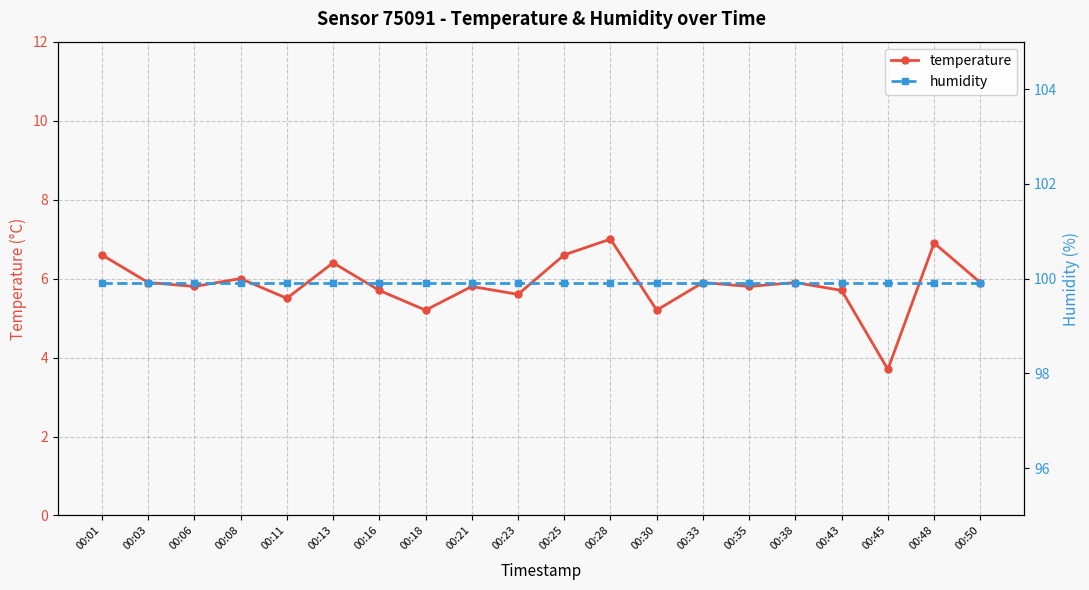

What is the smallest value displayed?

3.7